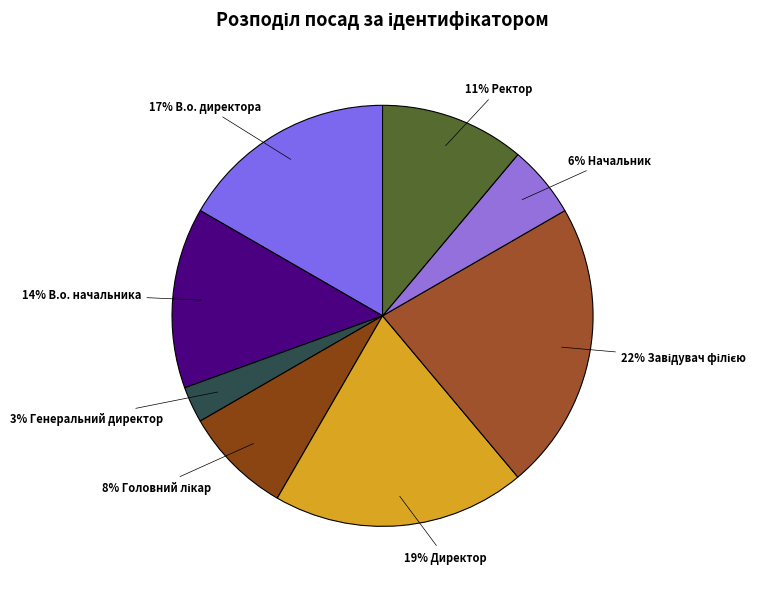

Which category has the biggest portion of the pie?

Завідувач філією